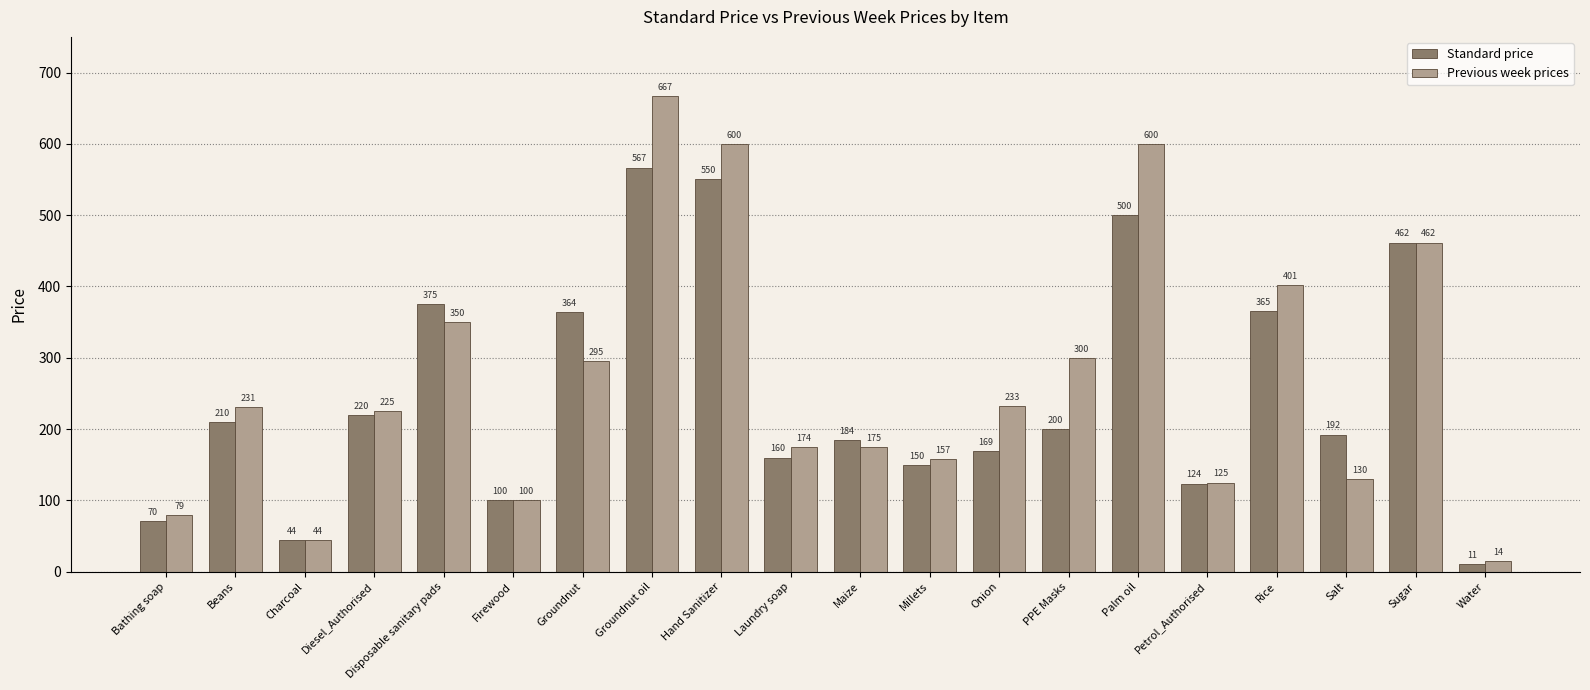

List the series in order of their overall mean, highest first.

Previous week prices, Standard price